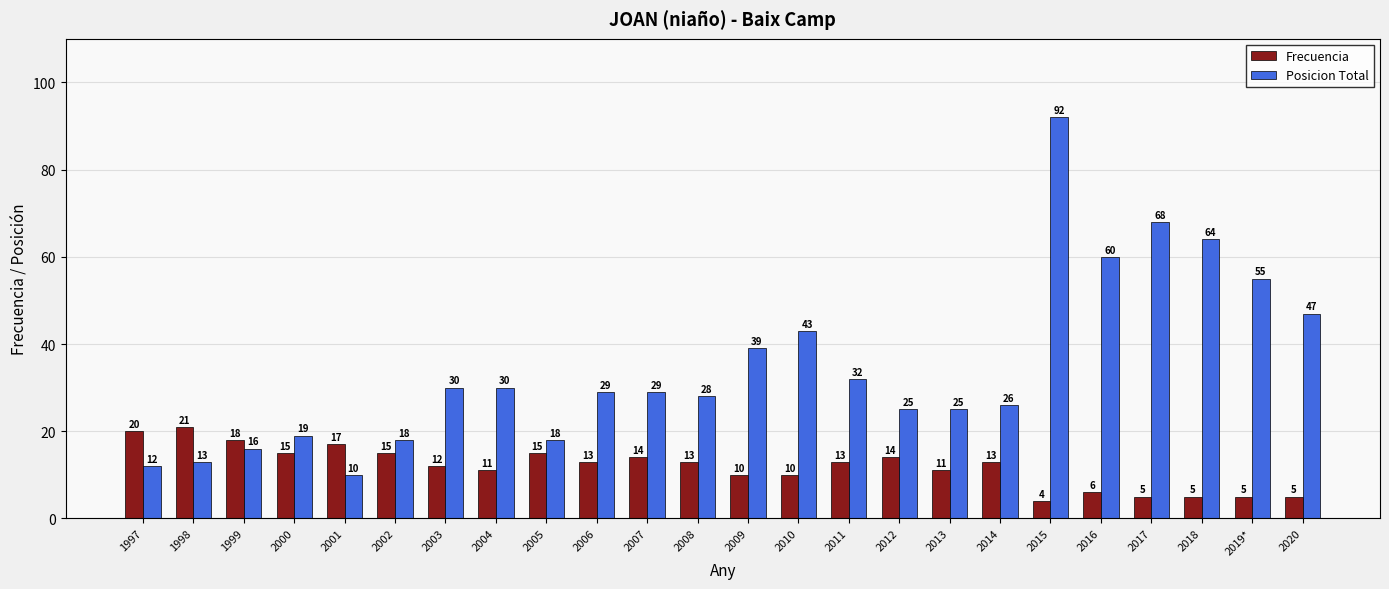

Rank the series at 2006 from lowest to highest value.

Frecuencia, Posicion Total